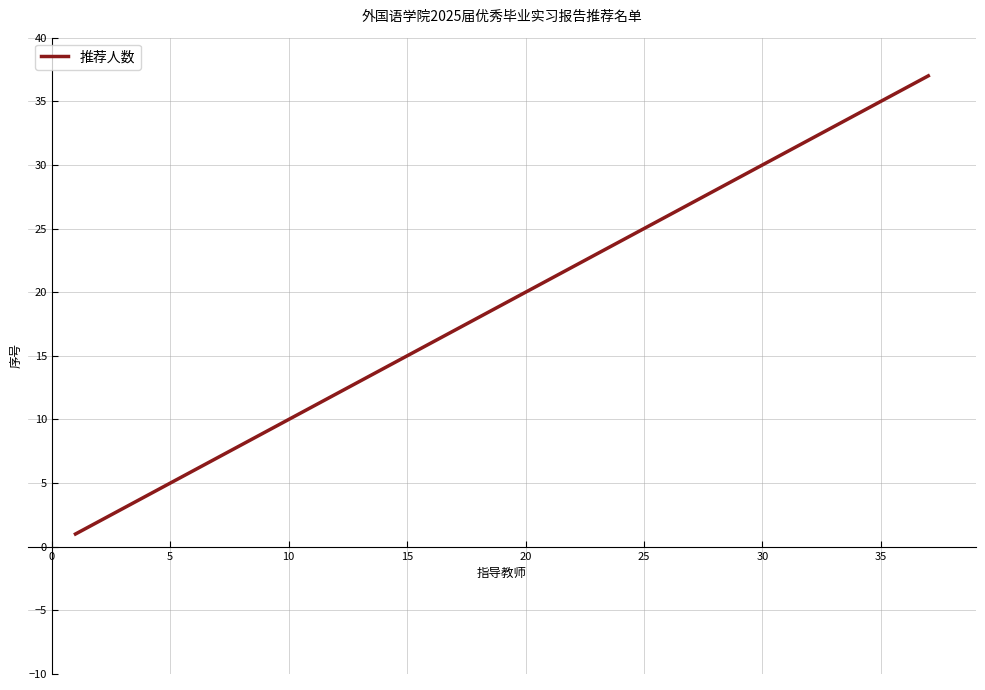

How many lines are shown in the chart?

1